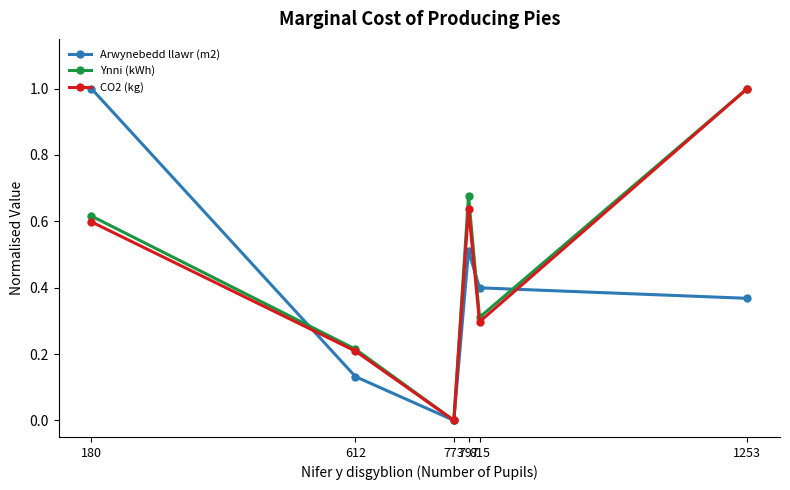

In CO2 (kg), how many points are lower than both neighbors (excluding endpoints)?

2